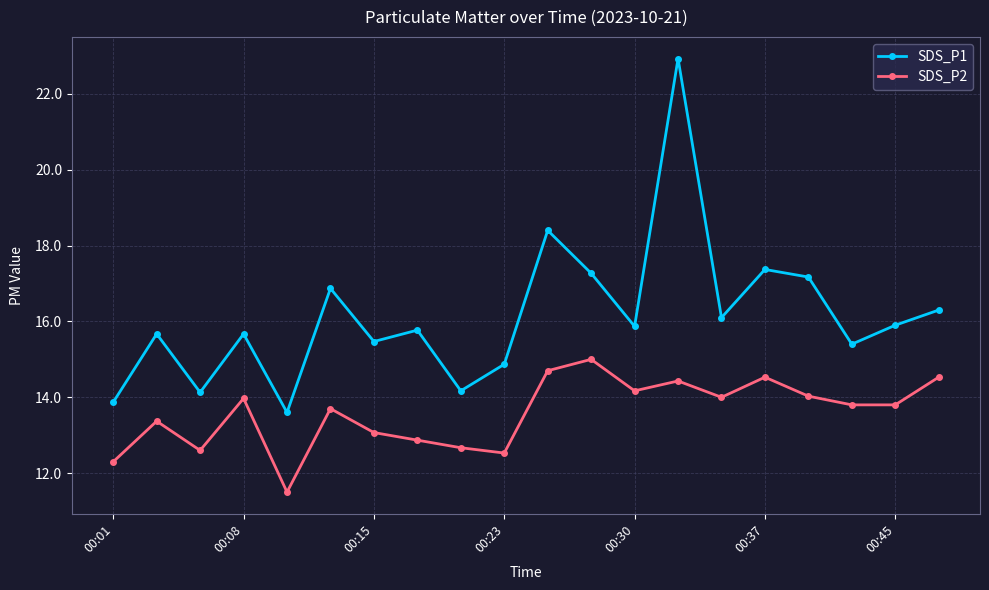

What is the value of the SDS_P1 point at the 13th from the left?

15.9